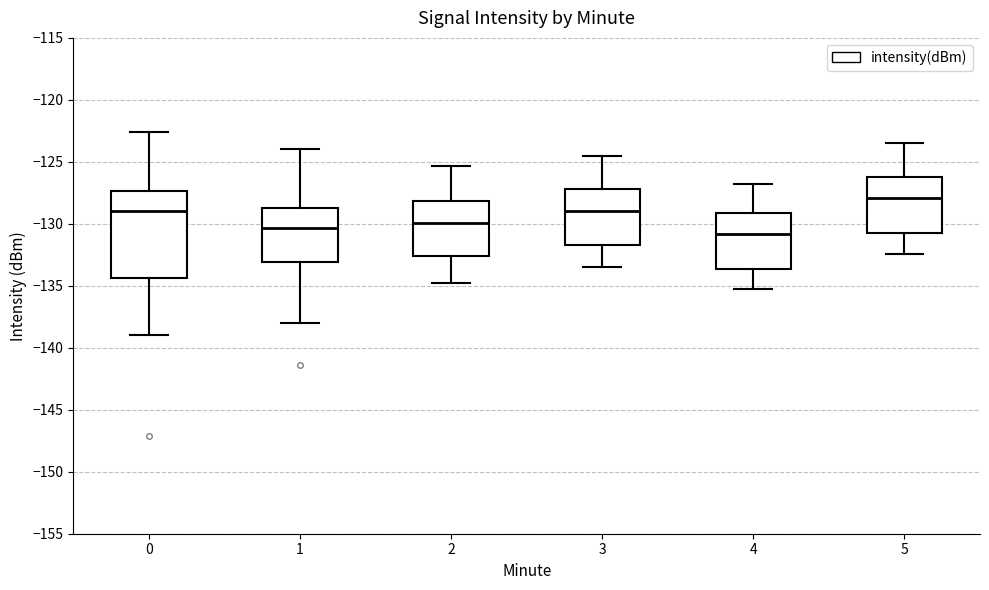

Reading left to right, read every box against the y-axis: the position of its median line, the range the box covers, and the ends of its whiskers. The values are not printed on the chart, so give them approximately, as read against the axis.

0: median -129.0, box -134.5 to -127.5, whiskers -139.0 to -122.5
1: median -130.5, box -133.0 to -128.5, whiskers -138.0 to -124.0
2: median -130.0, box -132.5 to -128.0, whiskers -135.0 to -125.5
3: median -129.0, box -131.5 to -127.0, whiskers -133.5 to -124.5
4: median -131.0, box -133.5 to -129.0, whiskers -135.0 to -127.0
5: median -128.0, box -130.5 to -126.0, whiskers -132.5 to -123.5